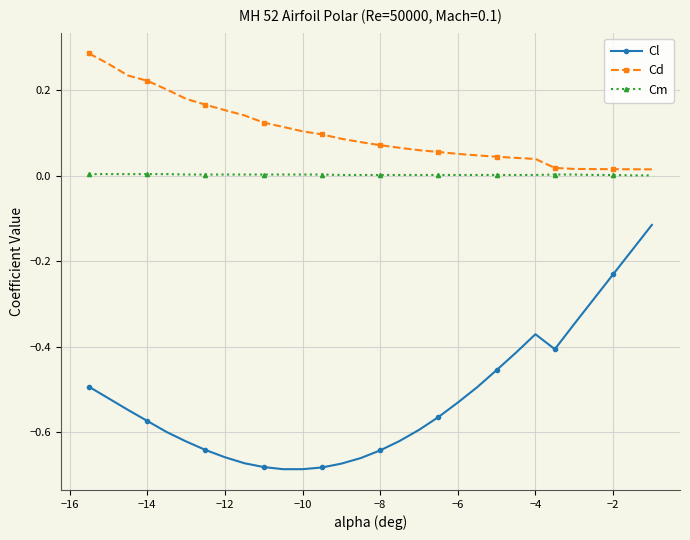

Which series has the largest range (max minus min)?

Cl